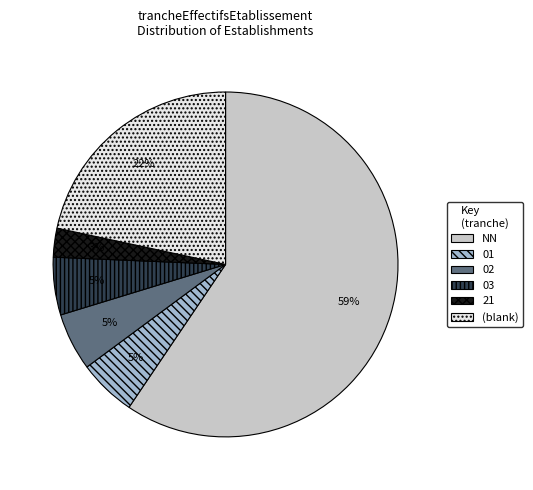

Is it true that (blank) is 8% of the pie?

False